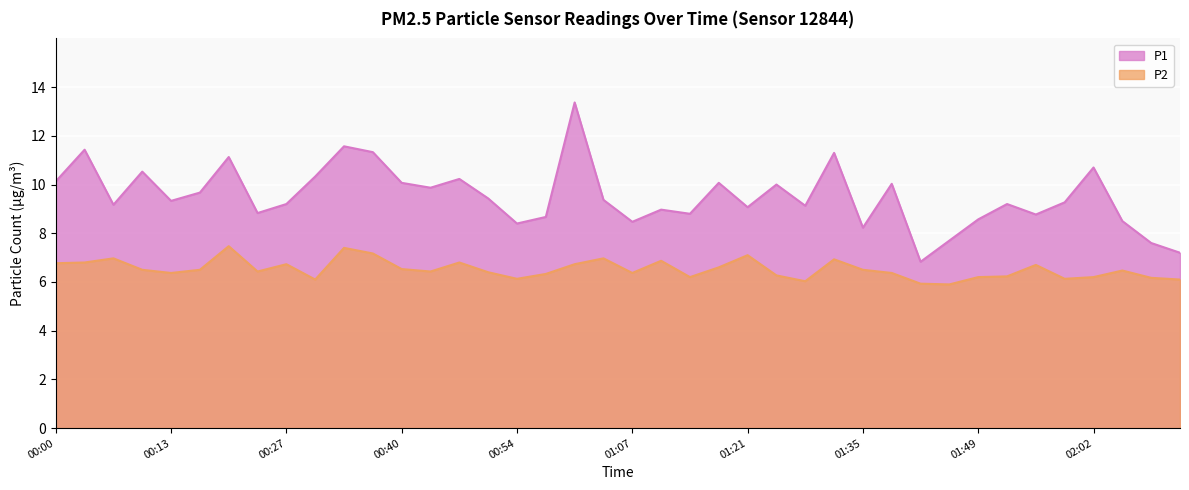

List the labels in order of P2 value, largest first.

00:20, 00:33, 00:37, 01:21, 00:06, 01:04, 01:32, 01:11, 00:03, 00:47, 00:00, 00:27, 01:00, 01:55, 01:18, 00:40, 00:10, 00:17, 01:35, 02:05, 00:23, 00:43, 00:50, 00:13, 01:07, 01:38, 00:57, 01:25, 01:52, 01:14, 01:49, 02:02, 02:09, 00:54, 01:59, 00:30, 02:12, 01:28, 01:42, 01:45